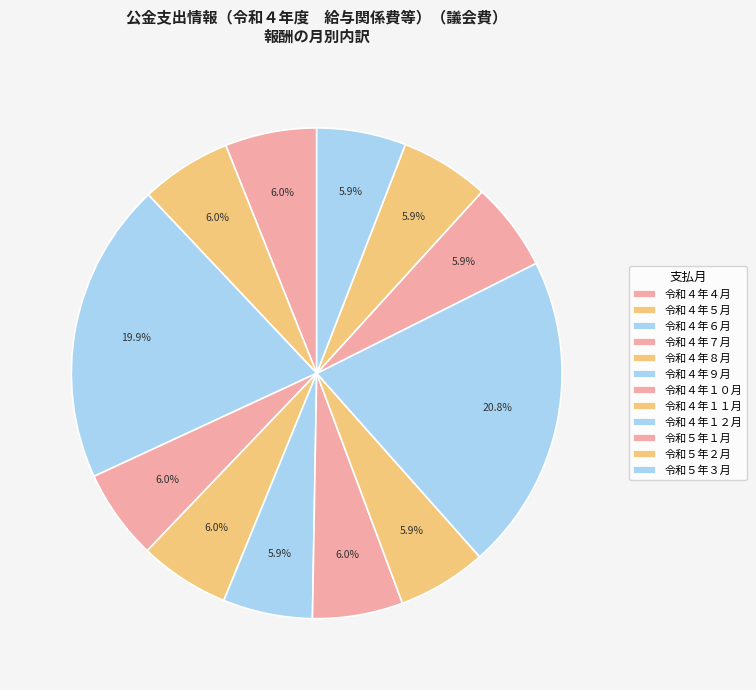

Between 令和４年７月 and 令和４年４月, which is larger?

令和４年４月